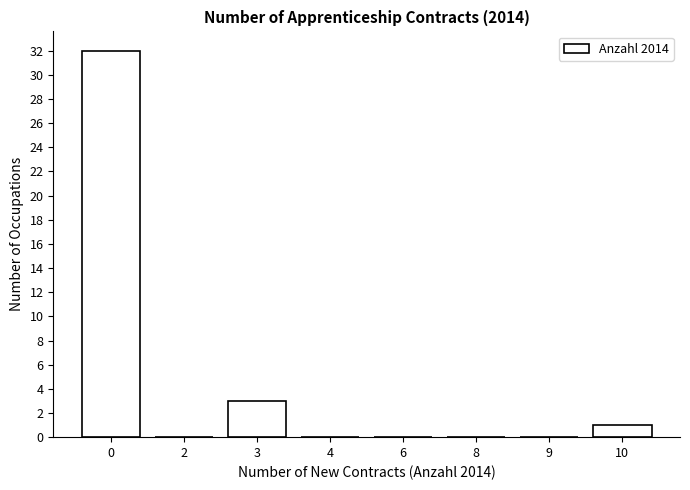

Reading left to right, what are all the values shown in this chart?

0=32	2=0	3=3	4=0	6=0	8=0	9=0	10=1